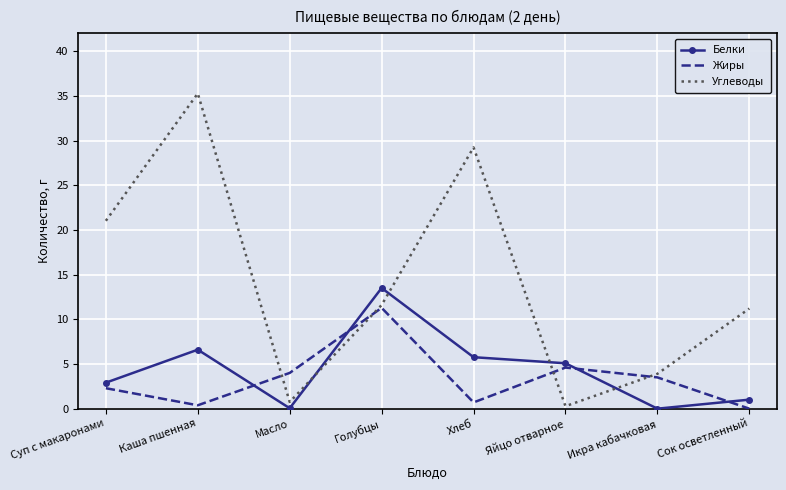

At which label is Жиры closest to 5?

Яйцо отварное